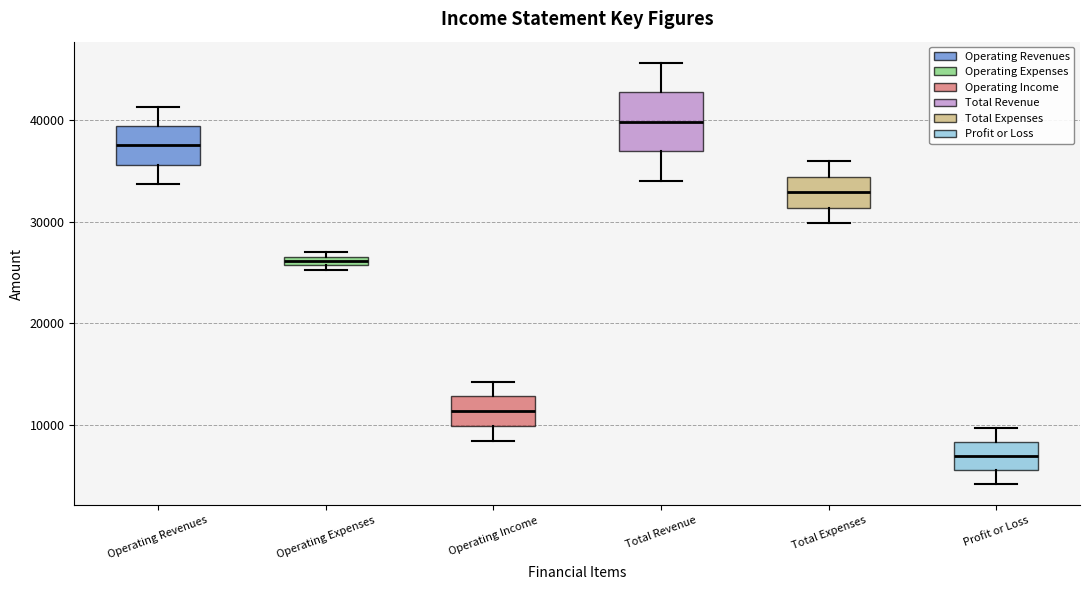

Which box is the tallest, from its lower edge to its upper edge?

Total Revenue